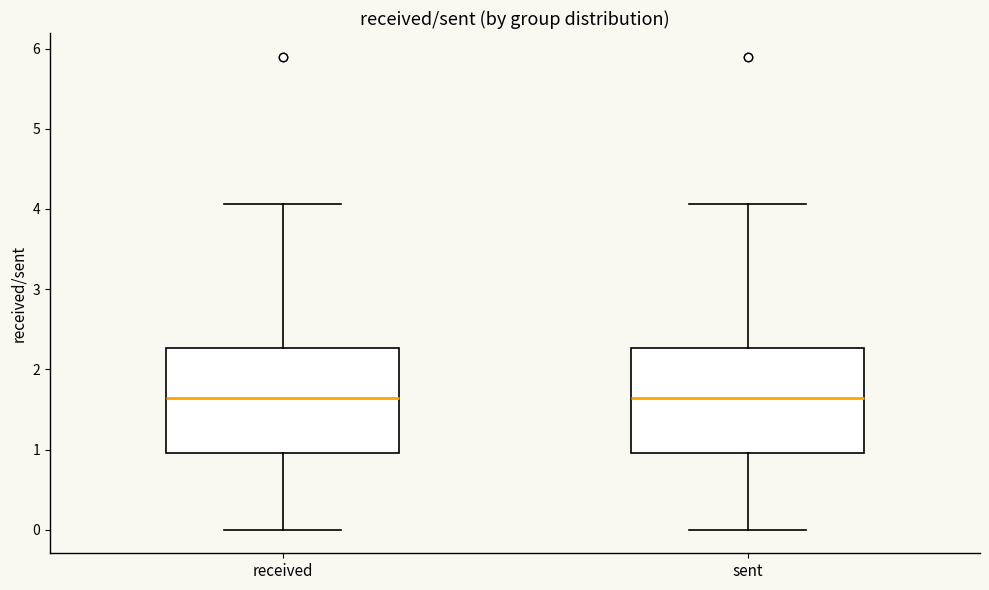

Where does the median line of the box for sent sit on the y-axis? The values are not printed on the chart, so give them approximately, as read against the axis.

1.6